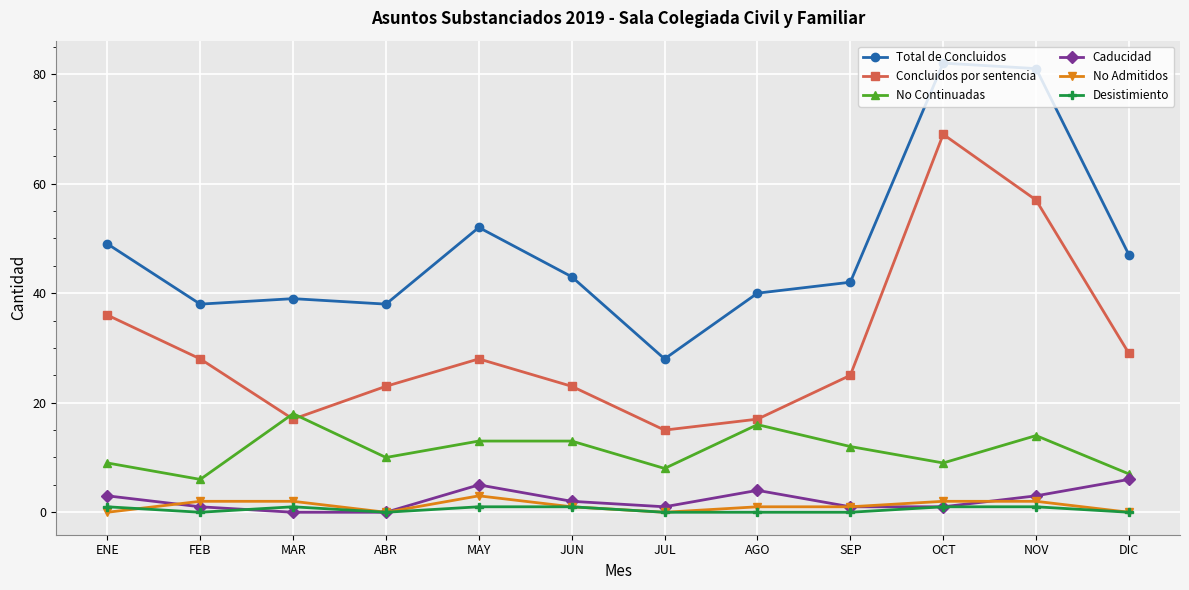

What is the average value of the Total de Concluidos series?

48